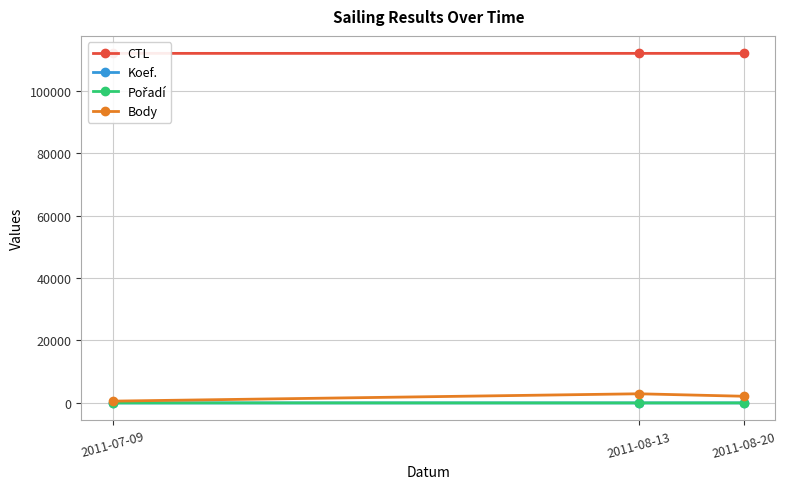

What is the value of the CTL point at the 2nd from the left?

111906